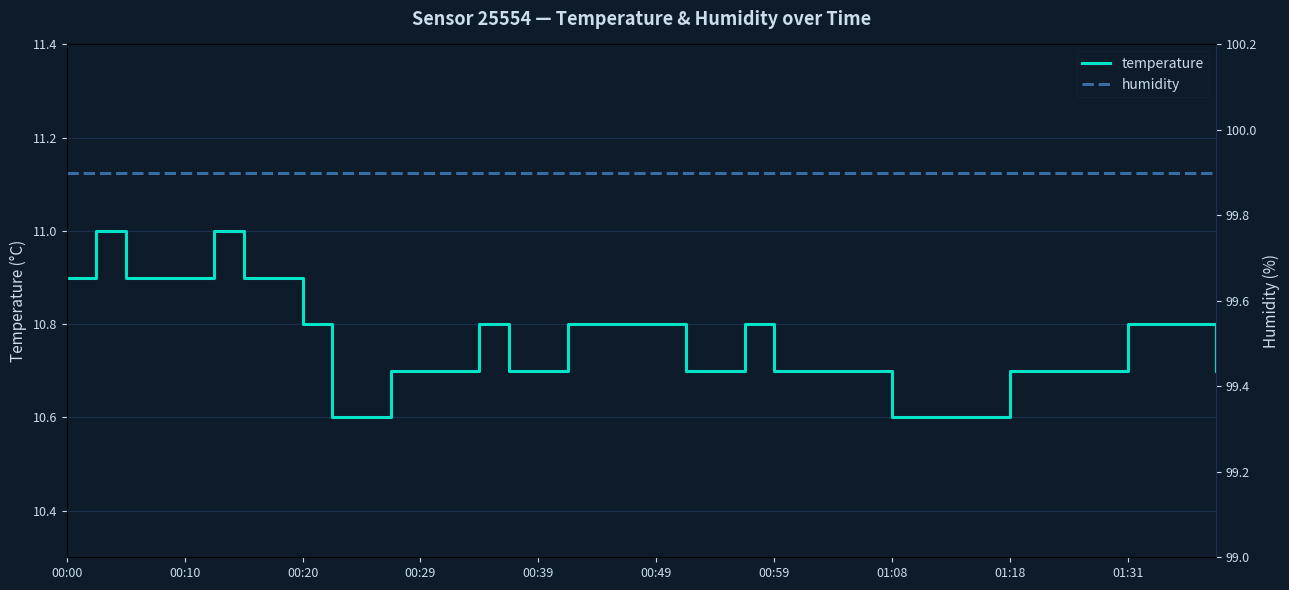

Which series has the widest spread of values?

temperature